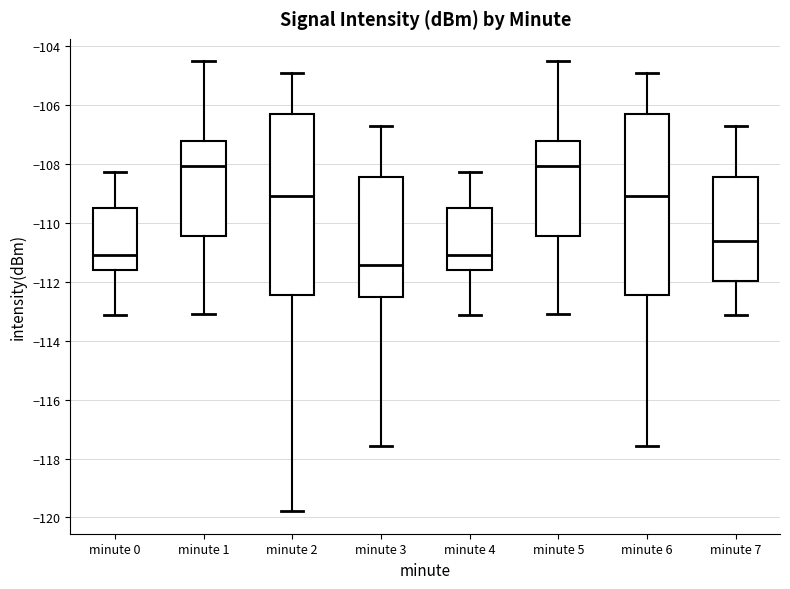

Where does the lower whisker of the box for minute 3 end on the y-axis? The values are not printed on the chart, so give them approximately, as read against the axis.

-117.6